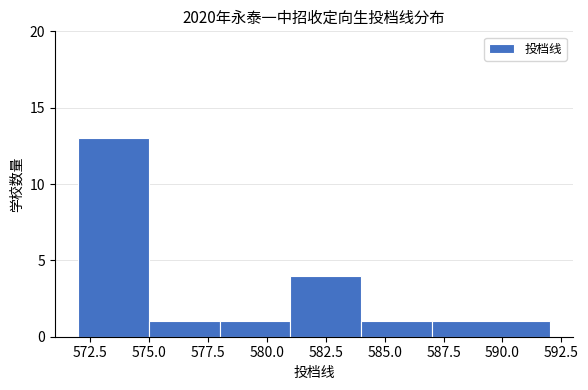

Over which range of the x-axis is the bar tallest?

572 to 575